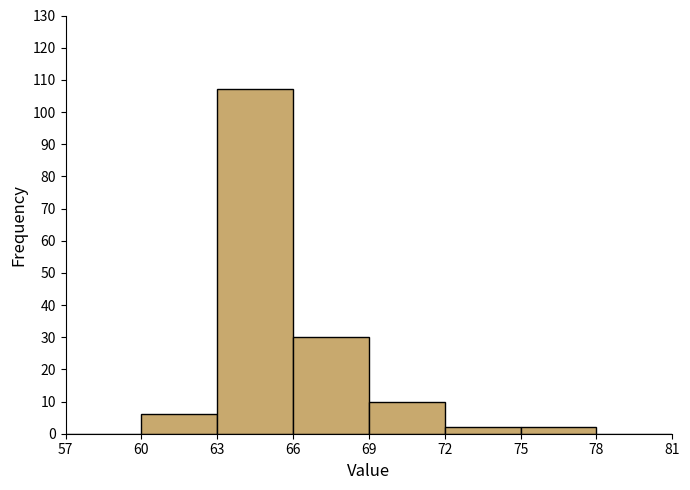

Over which range of the x-axis is the bar tallest?

63 to 66